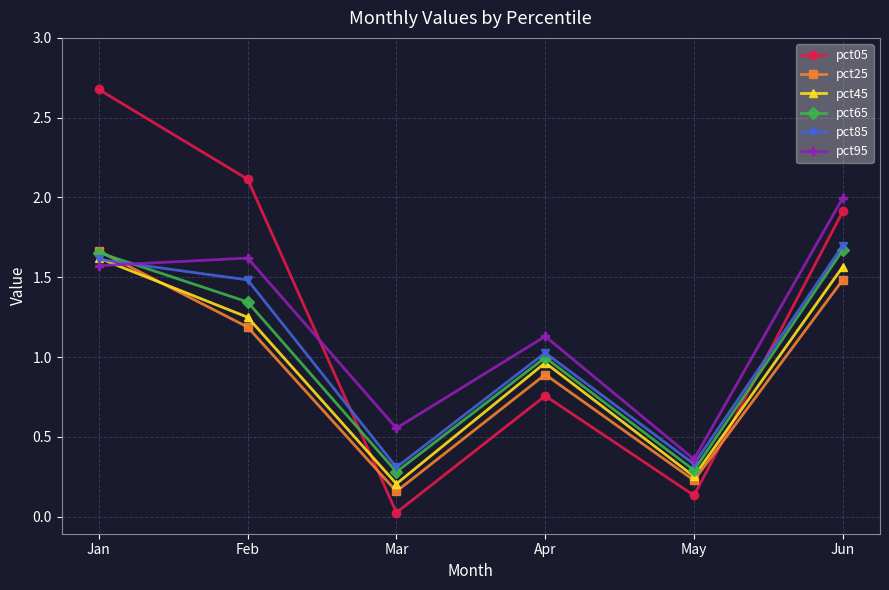

At which category is the sum across all series the highest?

Jan